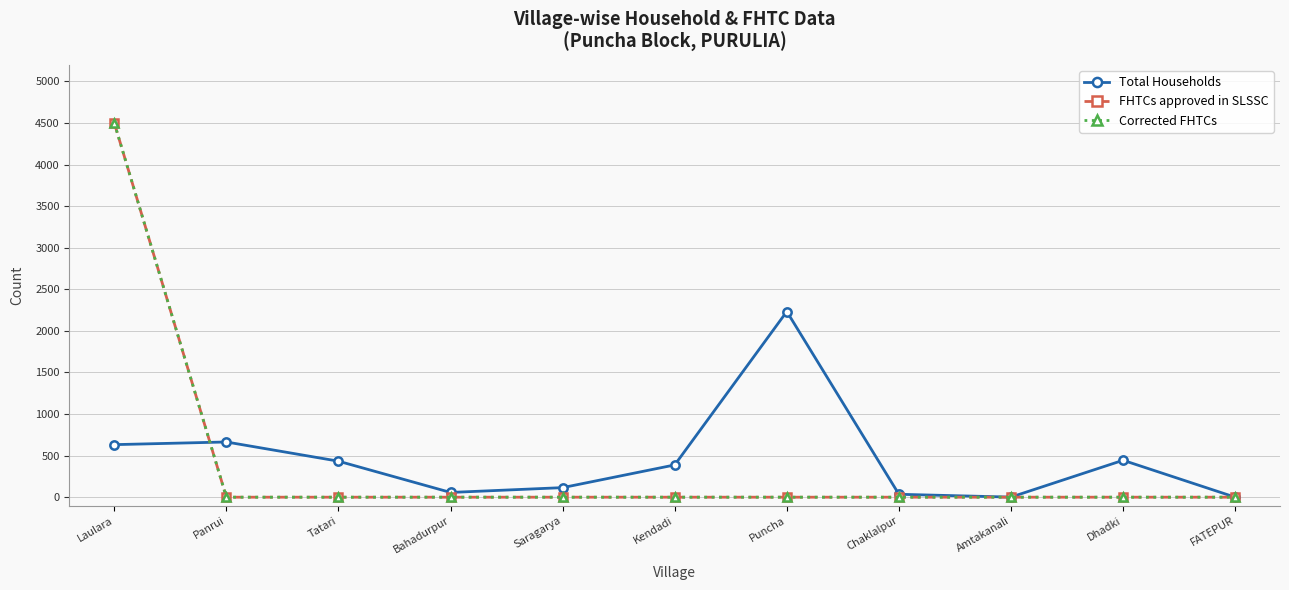

Is this an area chart (filled region under the line)?

No